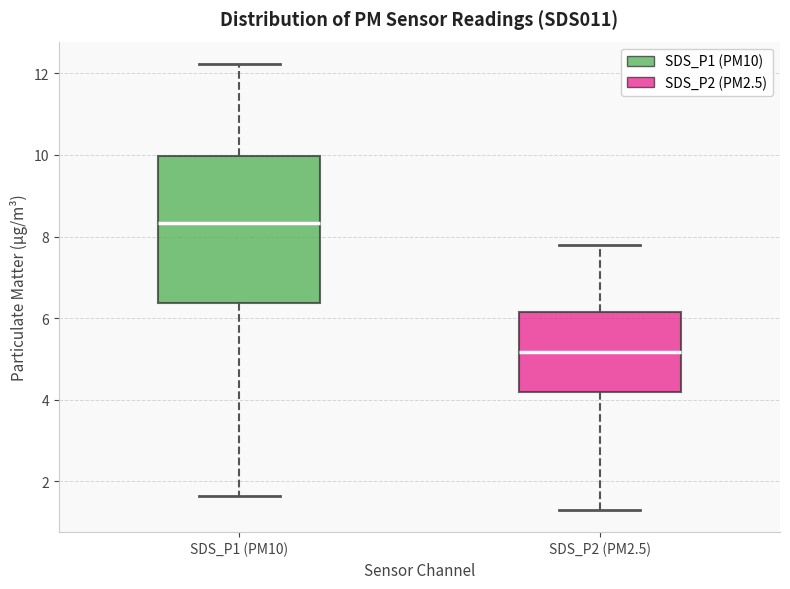

Which box has the highest median line?

SDS_P1 (PM10)